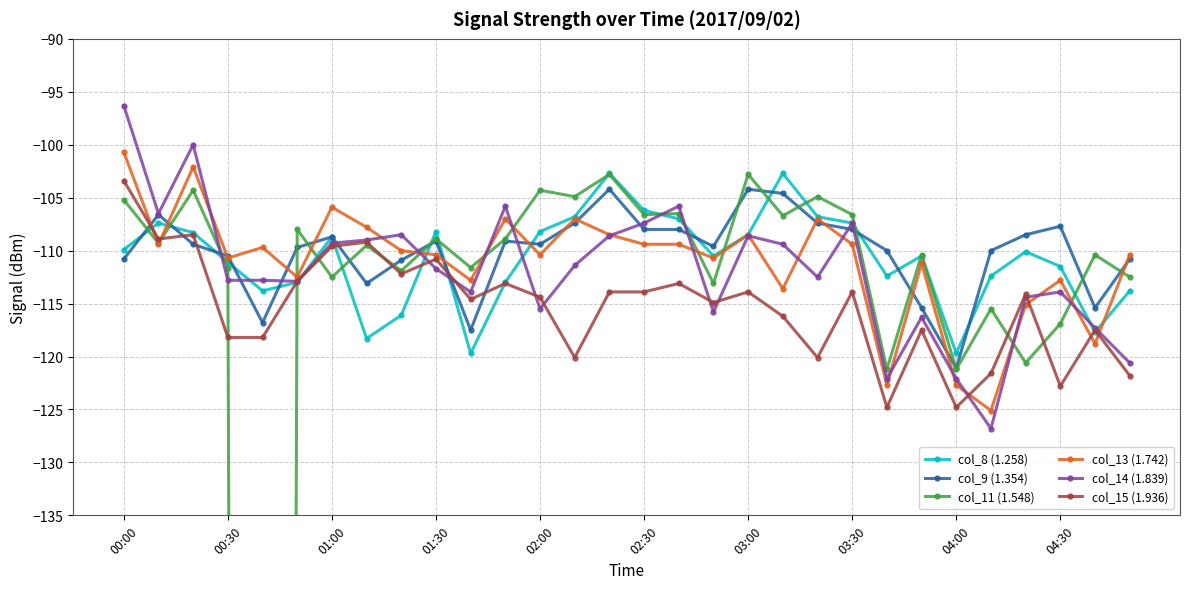

How many intersections are there between col_14 (1.839) and col_8 (1.258)?

11